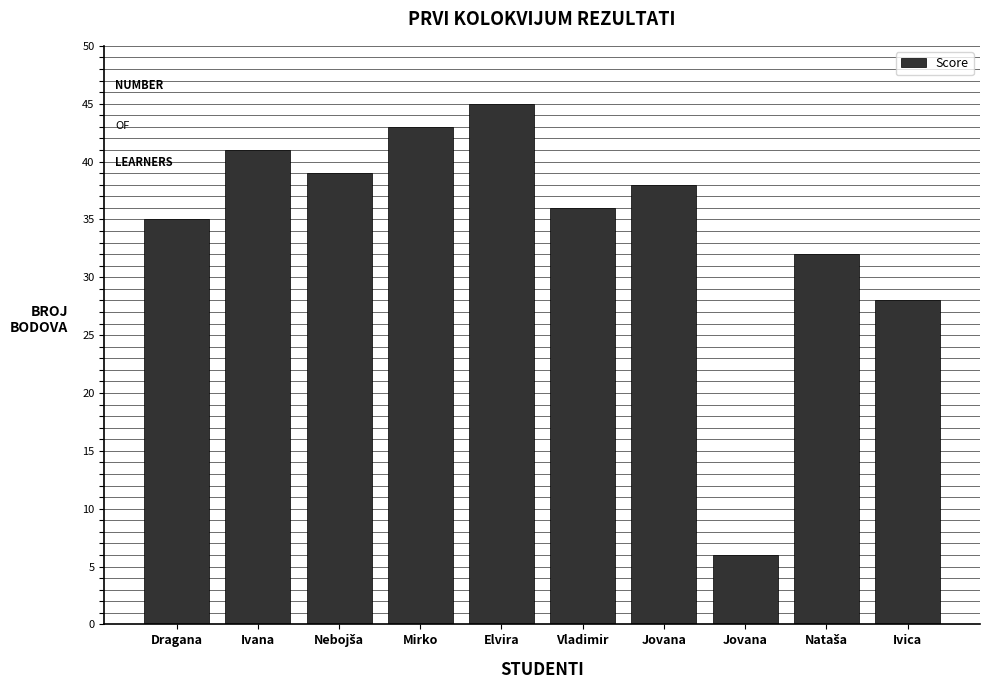

Rank the categories by value from lowest to highest.

Jovana, Ivica, Nataša, Dragana, Vladimir, Jovana, Nebojša, Ivana, Mirko, Elvira